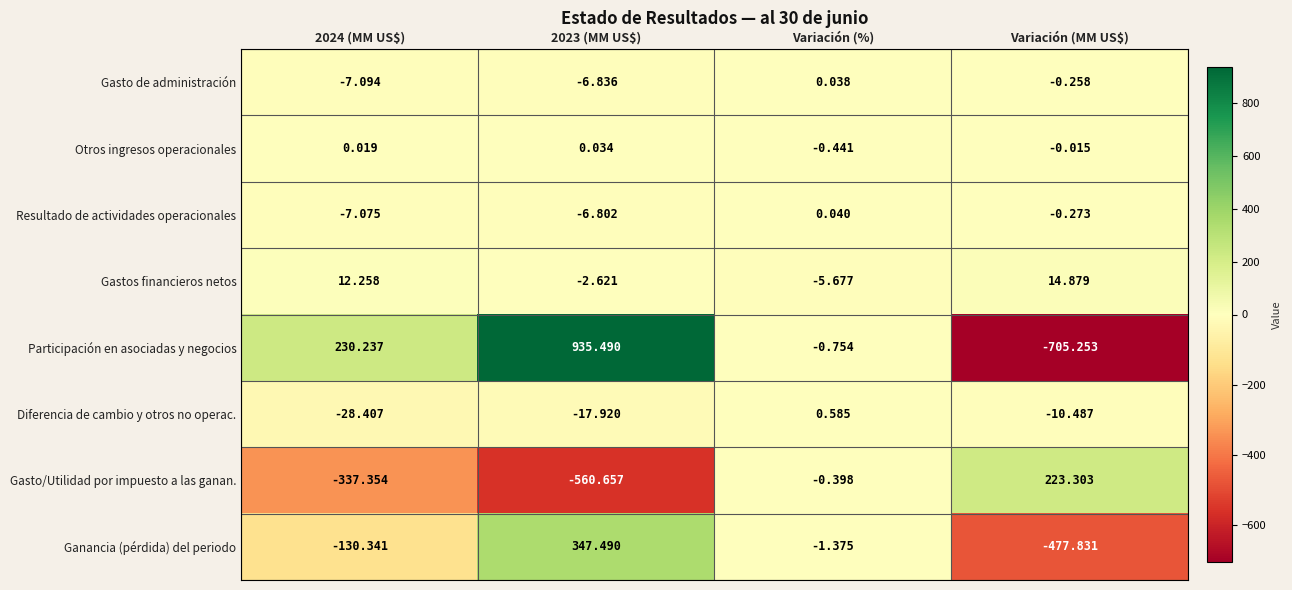

At Variación (%), list the series in order from largest to smallest.

Diferencia de cambio y otros no operac., Resultado de actividades operacionales, Gasto de administración, Gasto/Utilidad por impuesto a las ganan., Otros ingresos operacionales, Participación en asociadas y negocios, Ganancia (pérdida) del periodo, Gastos financieros netos